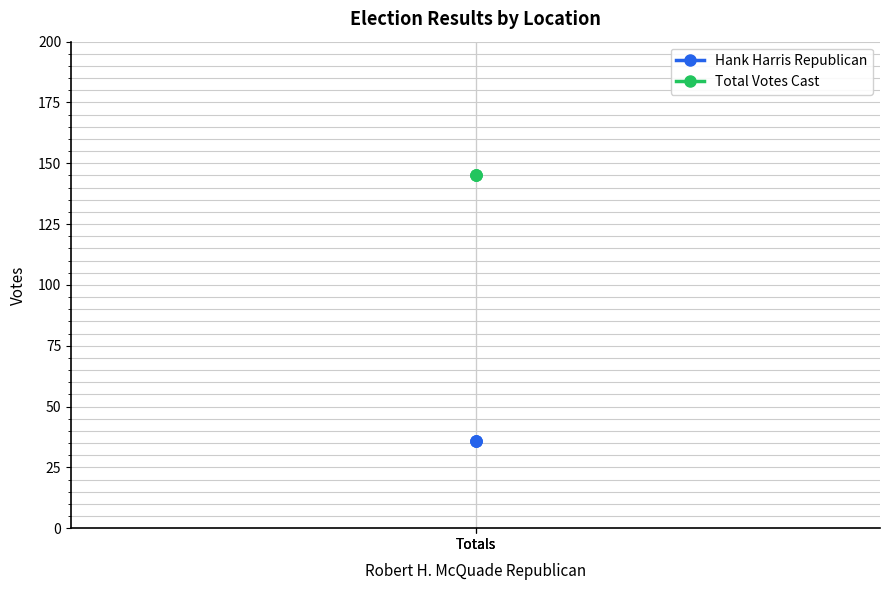

At which label is Total Votes Cast closest to 145?

Totals